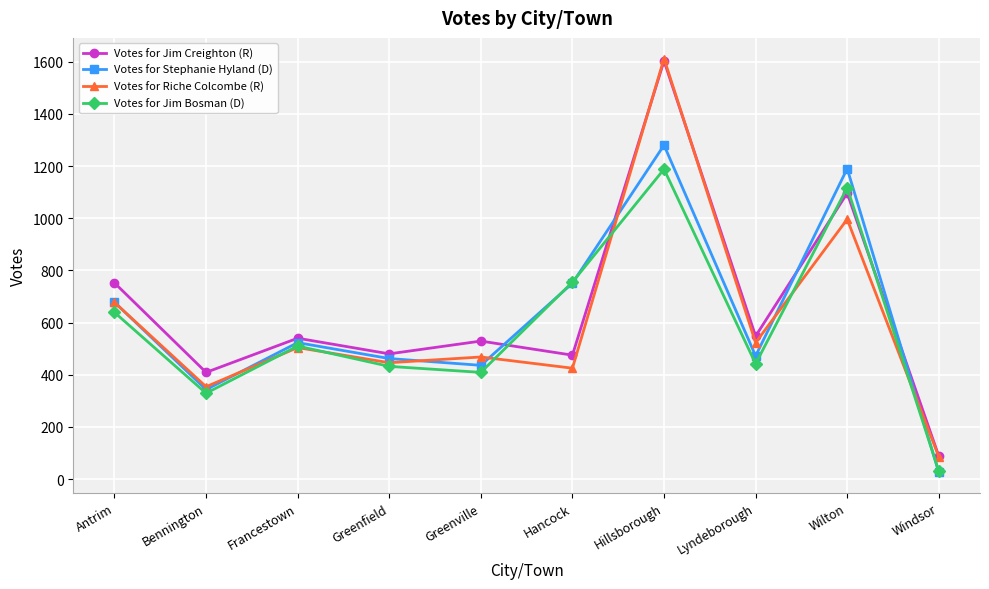

Count the number of data series in this chart.

4